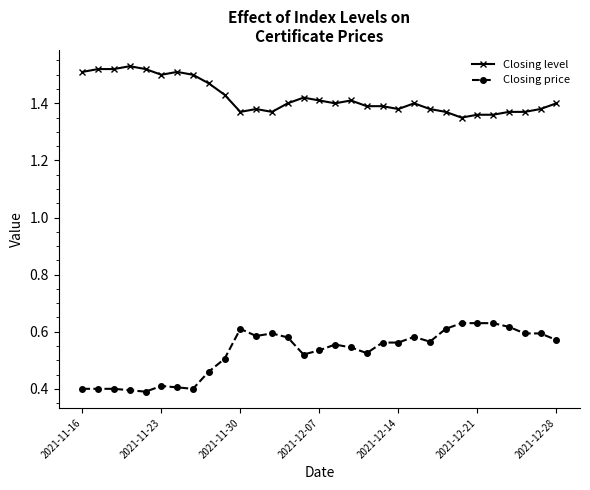

True or false: Closing level and Closing price cross at least once.

False